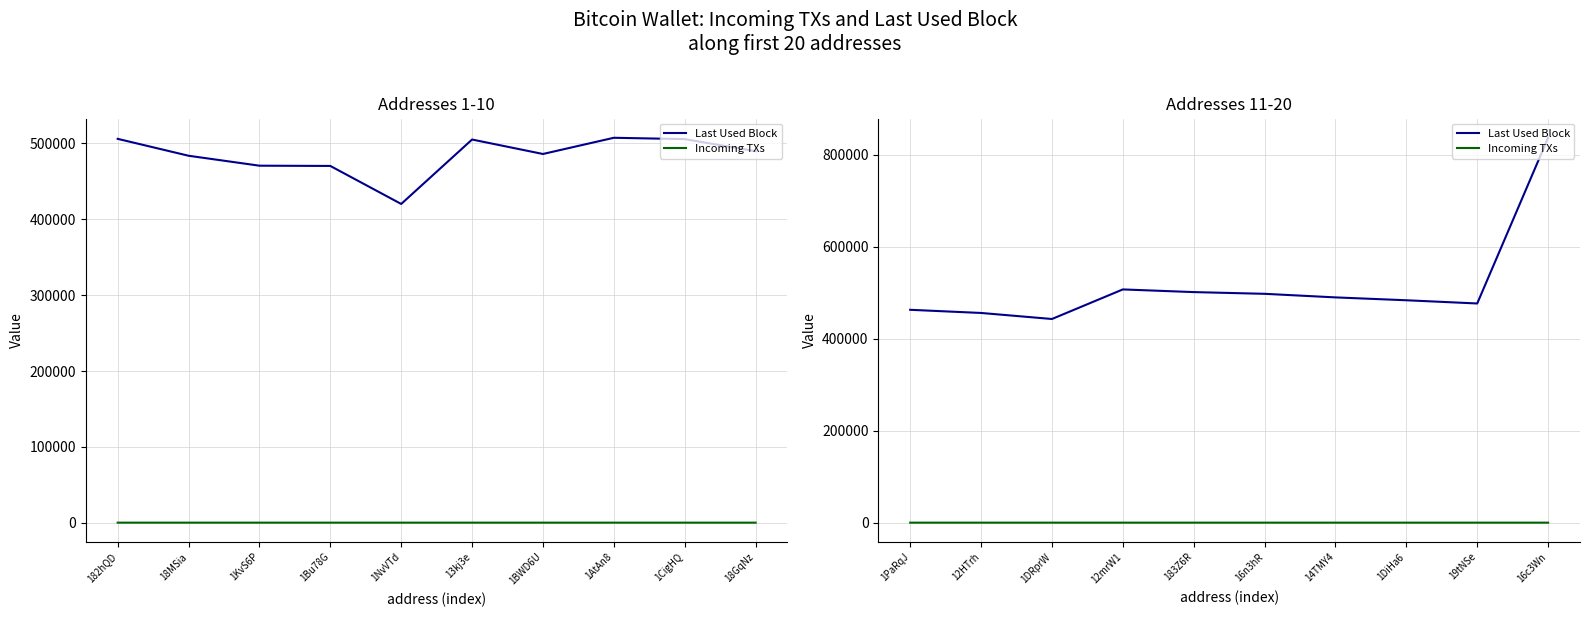

True or false: Last Used Block and Incoming TXs cross at least once.

False